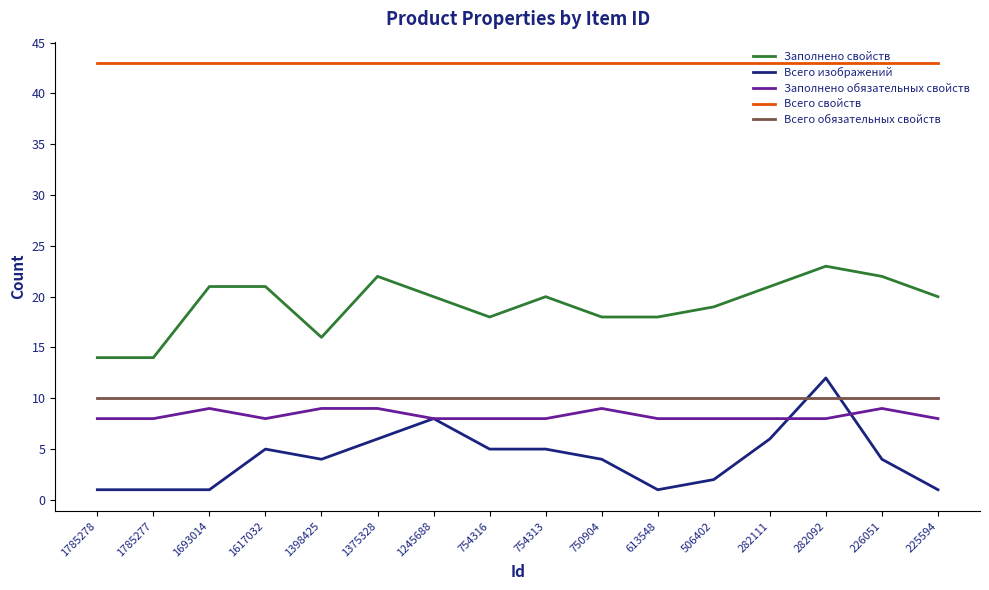

Which series has the largest total across all categories?

Всего свойств